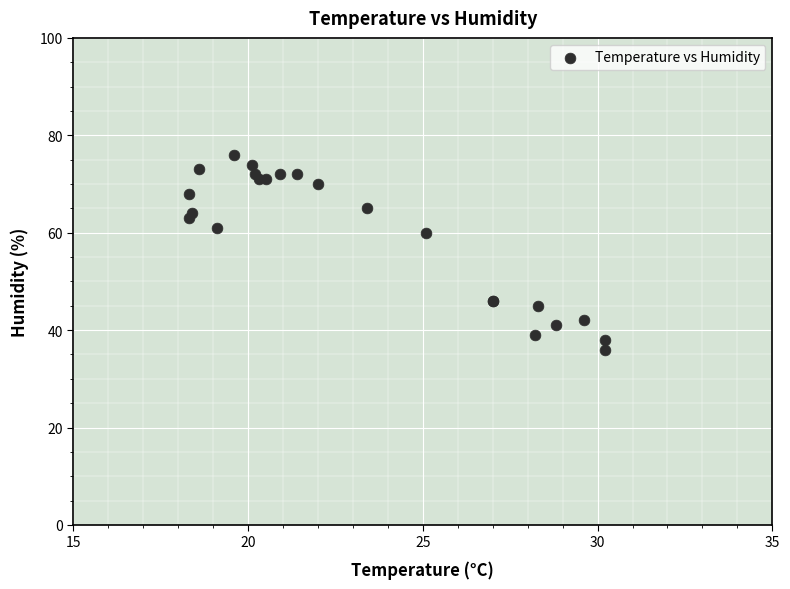

What Y value in the scatter plot is closest to 56?

60